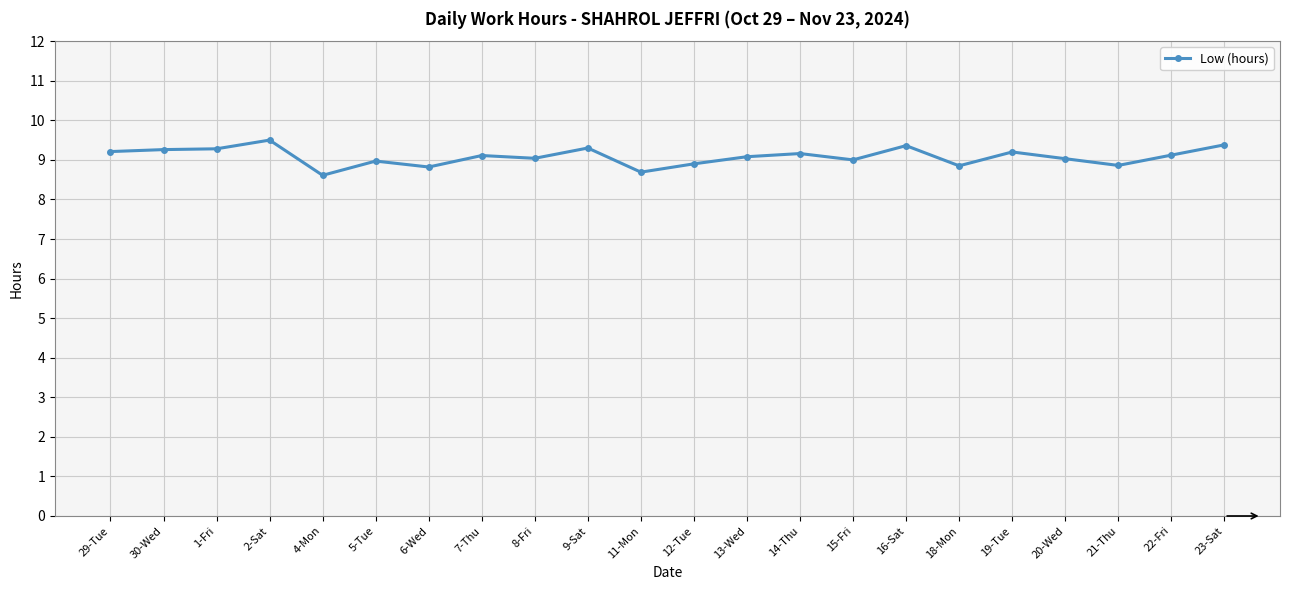

The chart shows a value of 9.0 at 5-Tue. True or false?

True